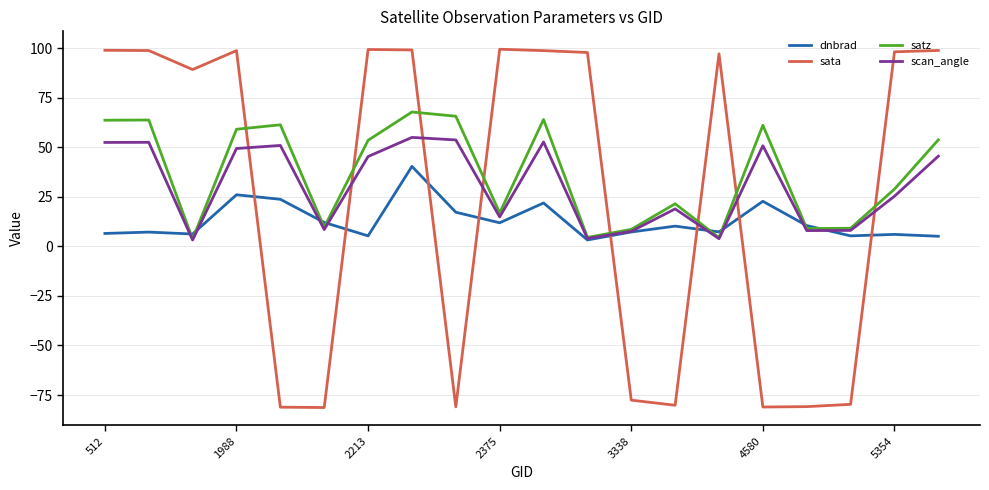

Which series has the largest range (max minus min)?

sata